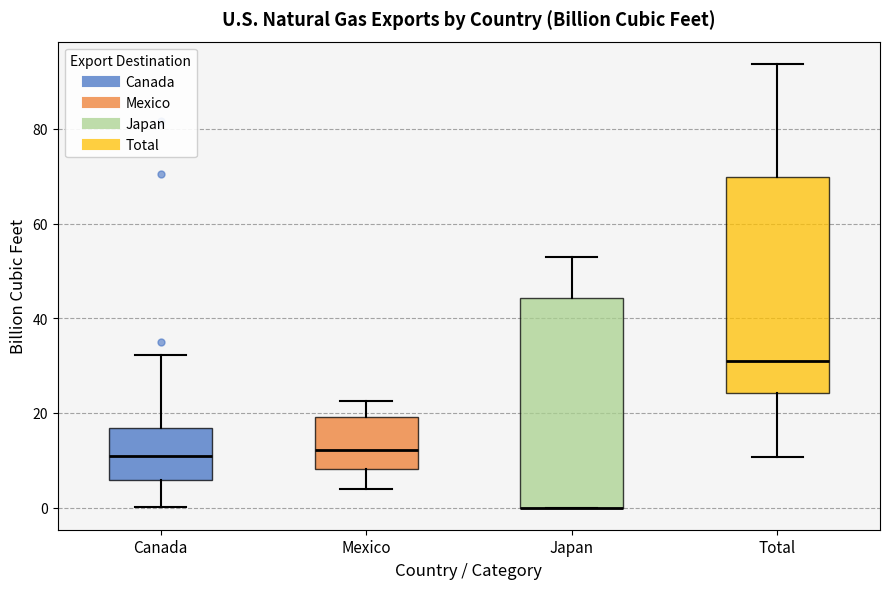

Reading left to right, transcribe this box plot: for each box, give where its median line is, the range the box spans, and where its two whiskers end, as read against the y-axis. The values are not printed on the chart, so give them approximately, as read against the axis.

Canada: median 10, box 6 to 16, whiskers 0 to 32
Mexico: median 12, box 8 to 20, whiskers 4 to 22
Japan: median 0 (drawn on the box's lower edge), box 0 to 44, whiskers 0 to 54
Total: median 32, box 24 to 70, whiskers 10 to 94